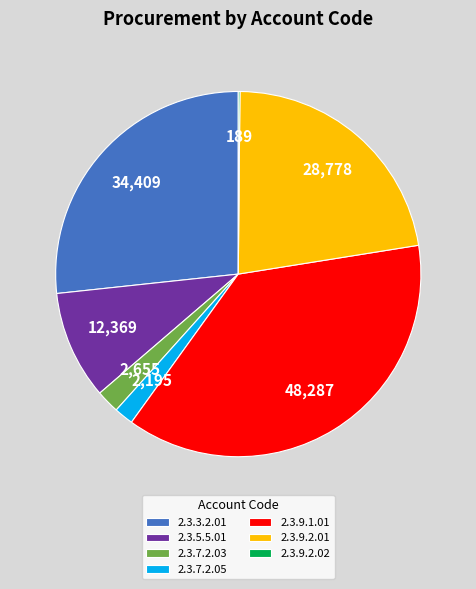

Which category has the biggest portion of the pie?

2.3.9.1.01